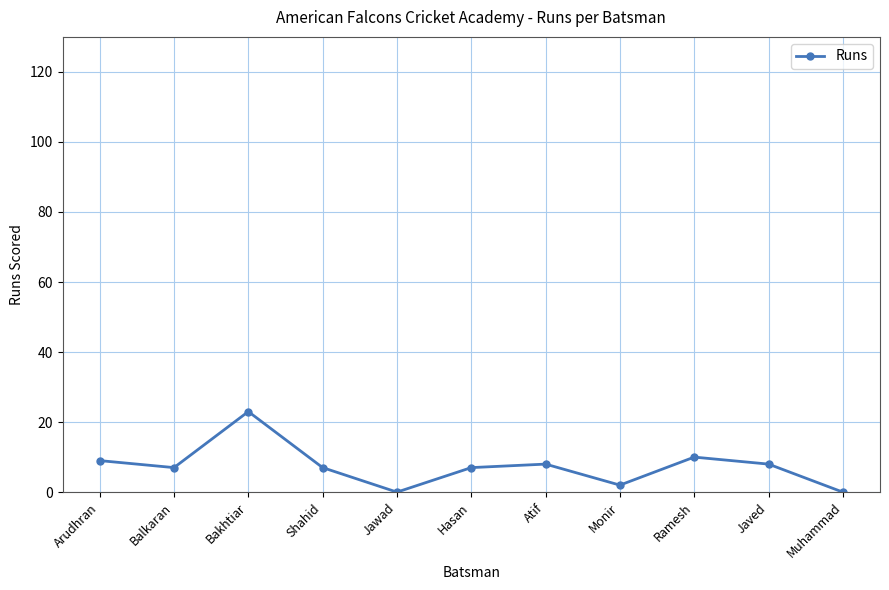

What is the label of the 2nd point from the left?

Balkaran